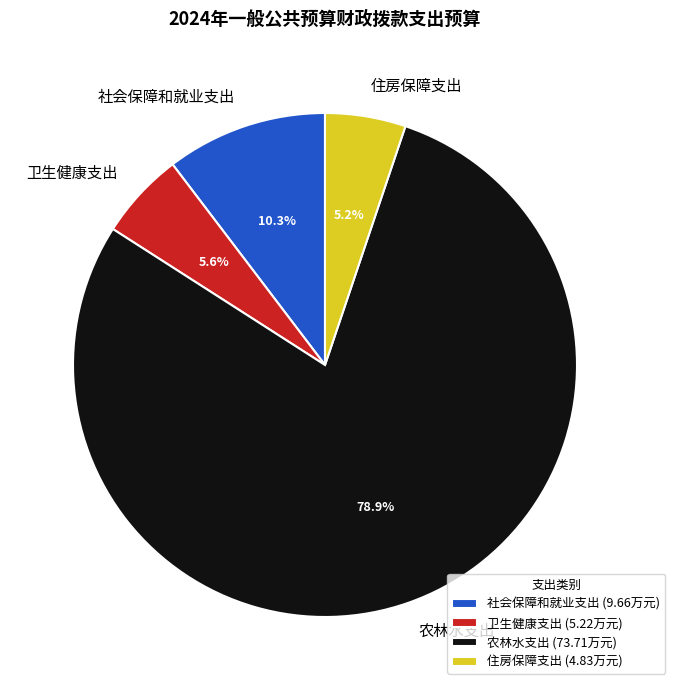

How many slices are in this pie chart?

4